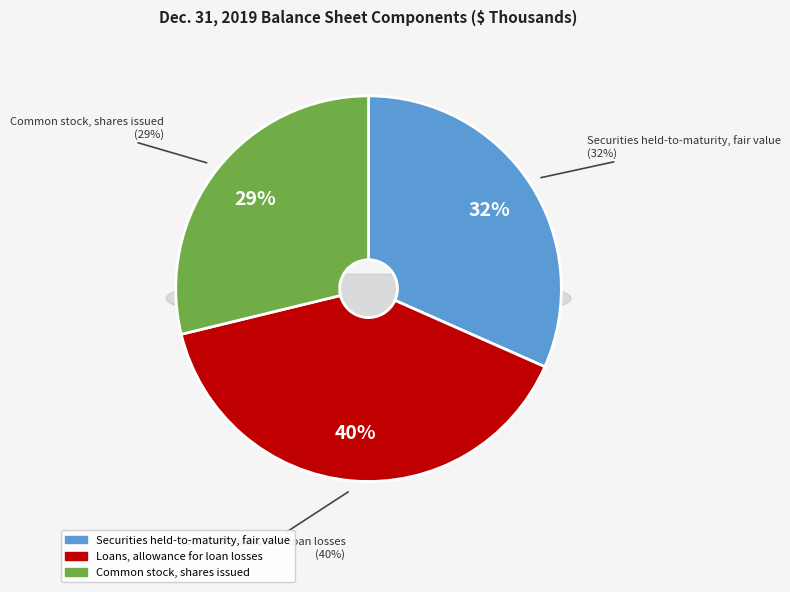

How many segments does this pie chart have?

3